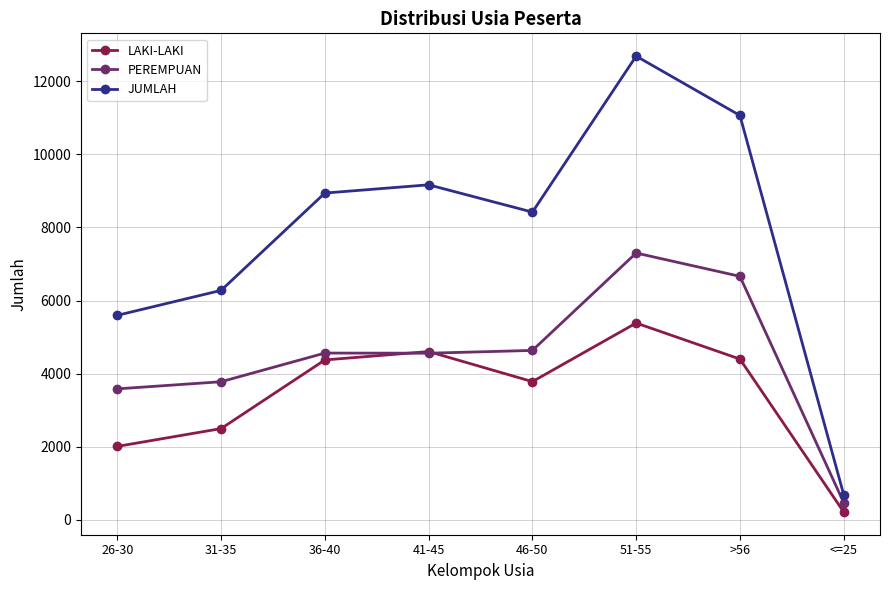

What is the value of the LAKI-LAKI point at the 4th from the left?

4604